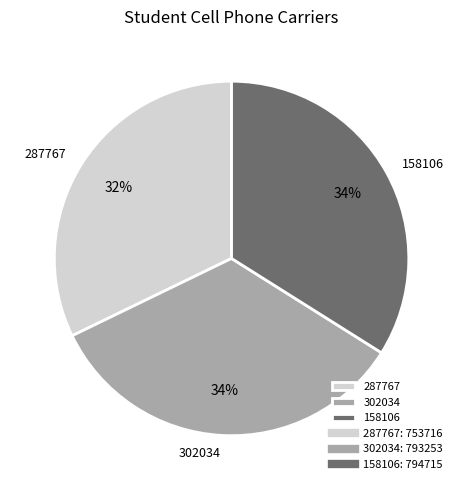

To the nearest percent, what portion does 302034 represent?

34%